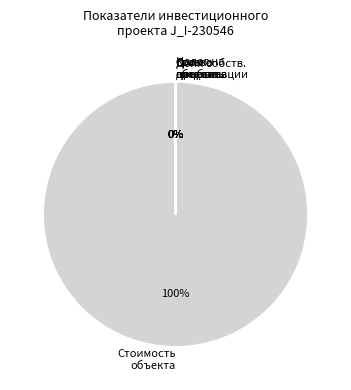

Which category has the biggest portion of the pie?

Стоимость объекта